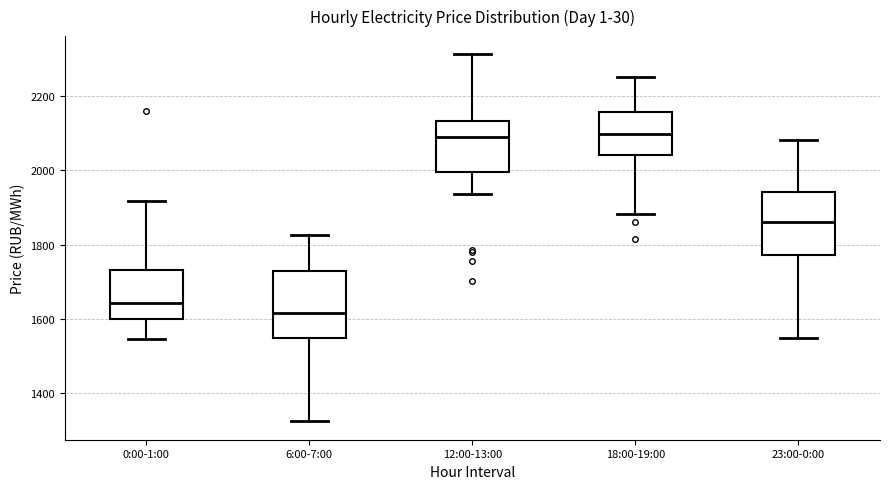

Reading left to right, transcribe this box plot: for each box, give where its median line is, the range the box spans, and where its two whiskers end, as read against the y-axis. The values are not printed on the chart, so give them approximately, as read against the axis.

0:00-1:00: median 1640, box 1600 to 1740, whiskers 1540 to 1920
6:00-7:00: median 1620, box 1540 to 1720, whiskers 1320 to 1820
12:00-13:00: median 2080, box 2000 to 2140, whiskers 1940 to 2320
18:00-19:00: median 2100, box 2040 to 2160, whiskers 1880 to 2260
23:00-0:00: median 1860, box 1780 to 1940, whiskers 1540 to 2080